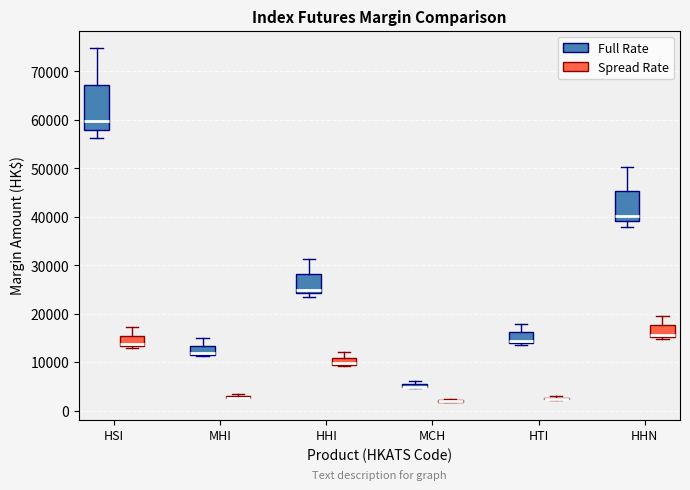

Comparing the boxes themselves (not the whiskers), which one is the tallest?

HSI (Full Rate)